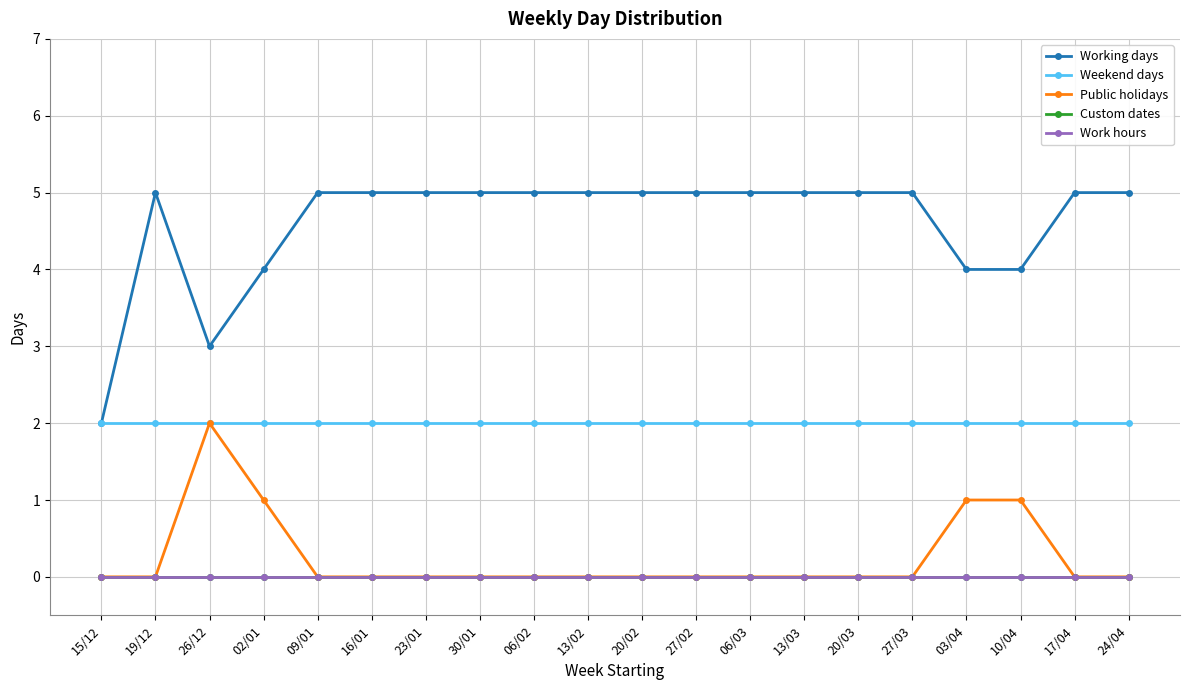

Reading left to right, what are all the values shown in this chart?

Working days: 2	5	3	4	5	5	5	5	5	5	5	5	5	5	5	5	4	4	5	5
Weekend days: 2	2	2	2	2	2	2	2	2	2	2	2	2	2	2	2	2	2	2	2
Public holidays: 0	0	2	1	0	0	0	0	0	0	0	0	0	0	0	0	1	1	0	0
Custom dates: 0	0	0	0	0	0	0	0	0	0	0	0	0	0	0	0	0	0	0	0
Work hours: 0	0	0	0	0	0	0	0	0	0	0	0	0	0	0	0	0	0	0	0